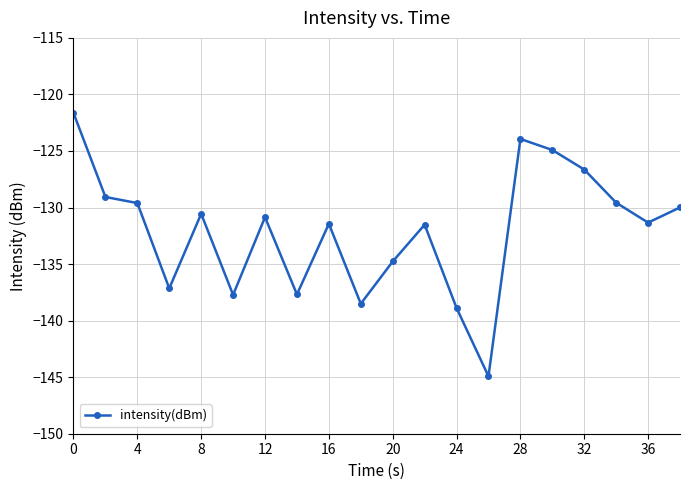

True or false: there are more than 1 points higher than both neighbors.

True